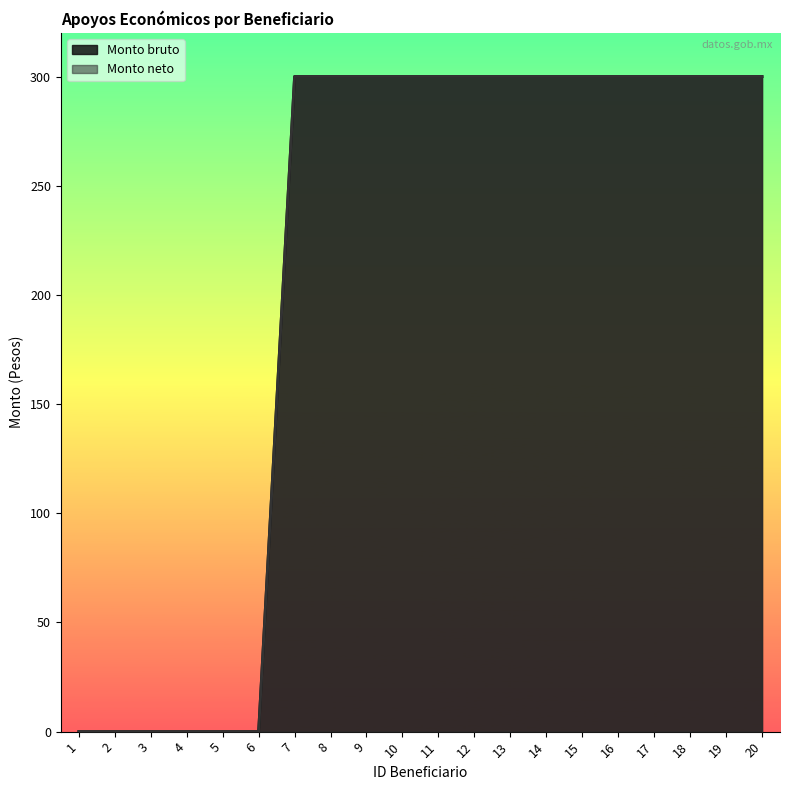

True or false: Monto bruto and Monto neto intersect in this chart.

False